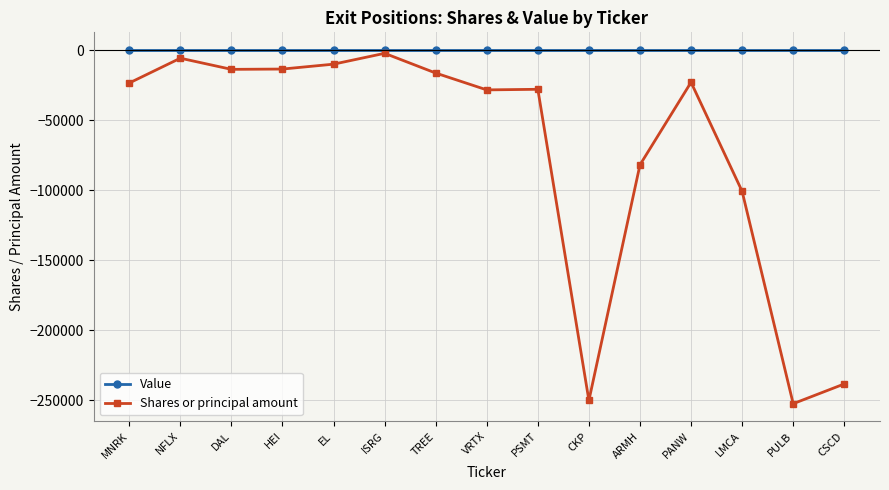

Where is Shares or principal amount nearest to the value -127333?

LMCA